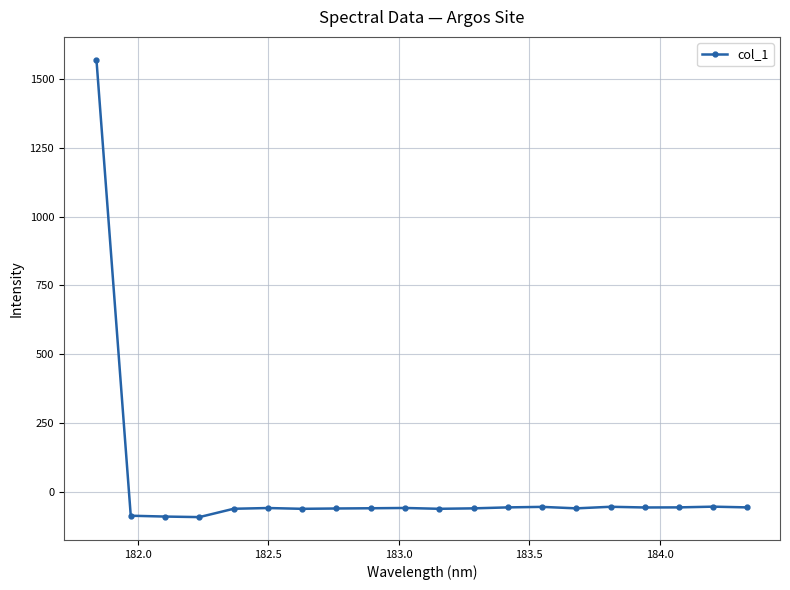

True or false: the data has more than 2 interior local peaks.

True